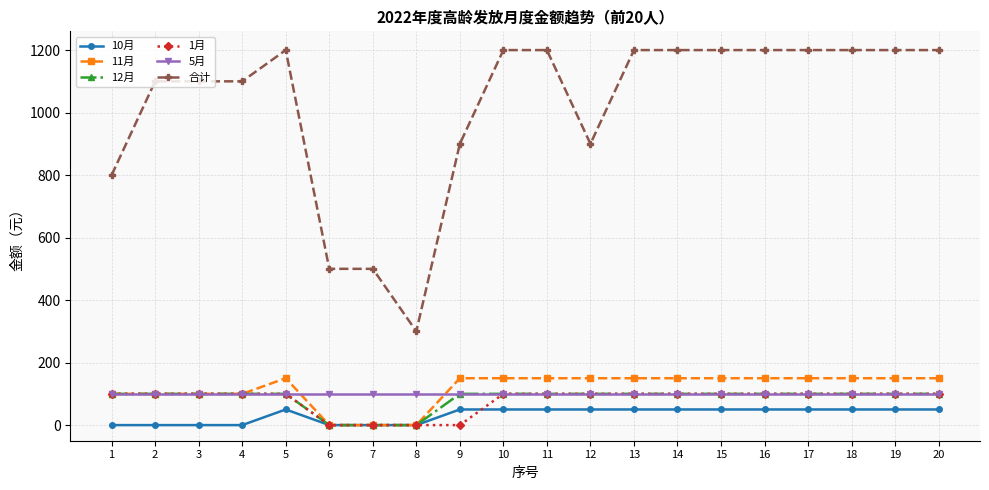

What is the approximate value of 1月 at 16?

100